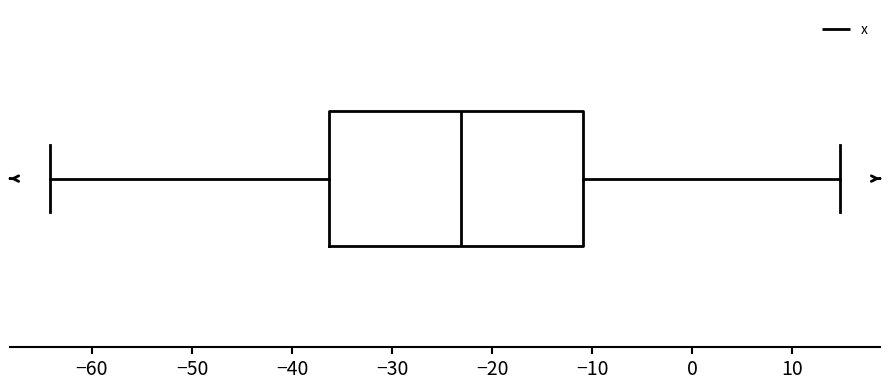

Transcribe this box plot: give where the median line is, the range the box spans, and where the two whiskers end, as read against the x-axis. The values are not printed on the chart, so give them approximately, as read against the axis.

median -23, box -36 to -11, whiskers -64 to 15